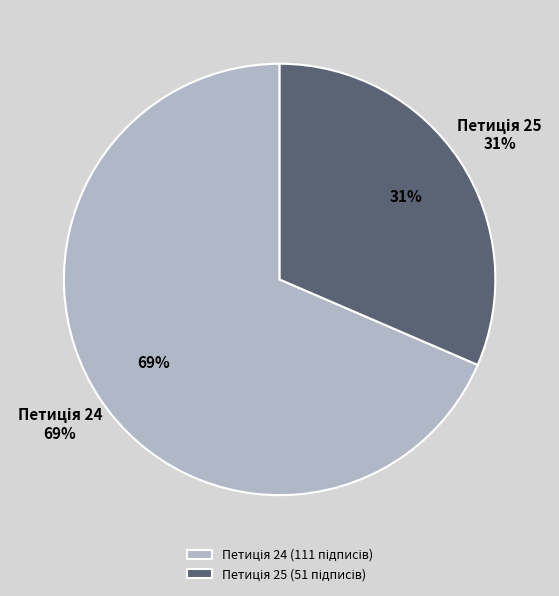

Rank the categories by value from lowest to highest.

Петиція 25, Петиція 24